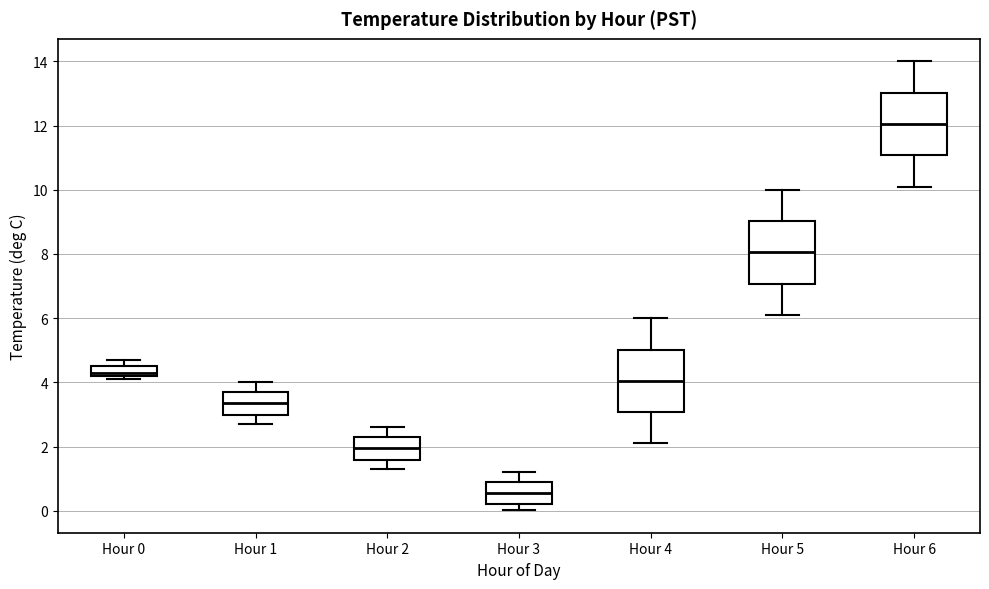

Where is the upper edge of the box for Hour 4 on the y-axis? The values are not printed on the chart, so give them approximately, as read against the axis.

5.0